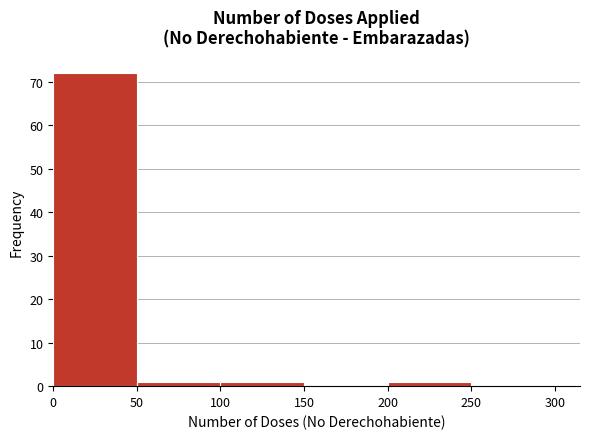

Over which range of the x-axis is the bar tallest?

0 to 50